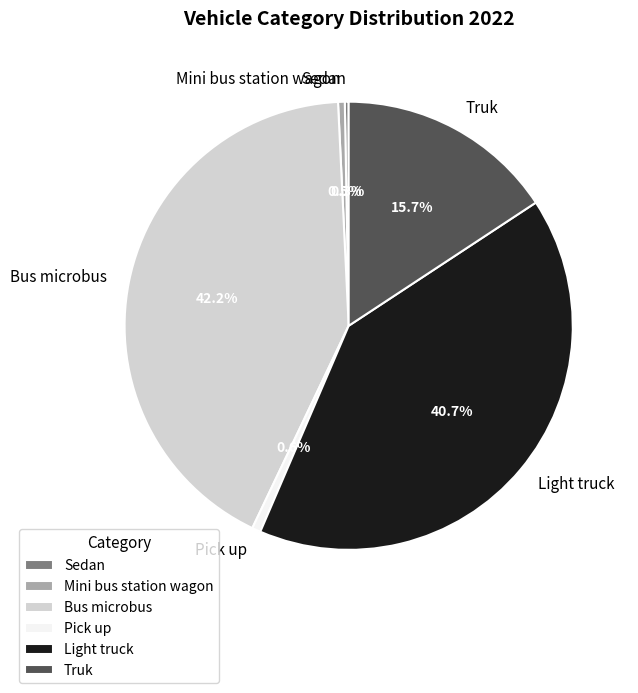

The Pick up slice represents 1% of the pie. True or false?

True